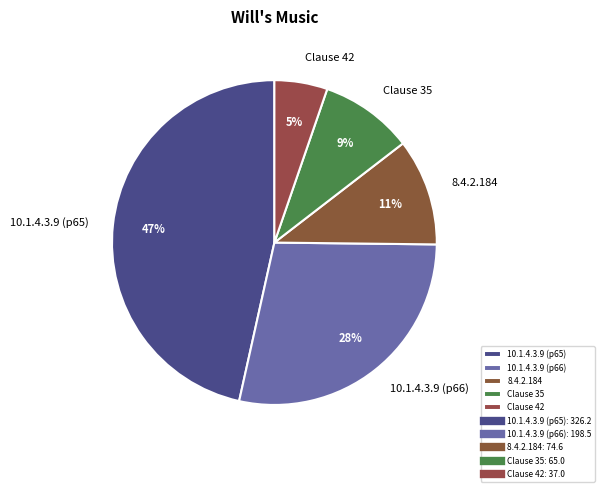

Which has a higher value, 8.4.2.184 or Clause 42?

8.4.2.184